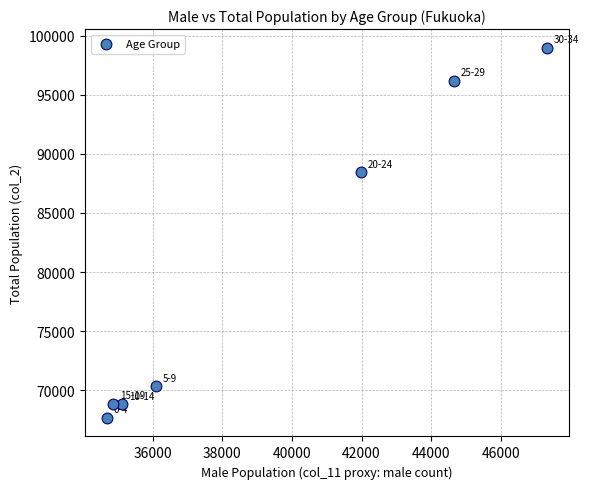

What Y value in the scatter plot is closest to 83326?

88432